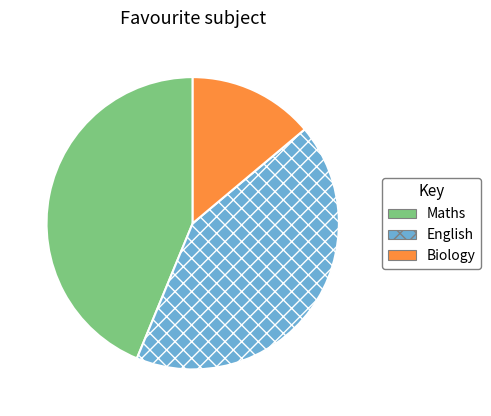

Rank the categories by value from lowest to highest.

Biology, English, Maths